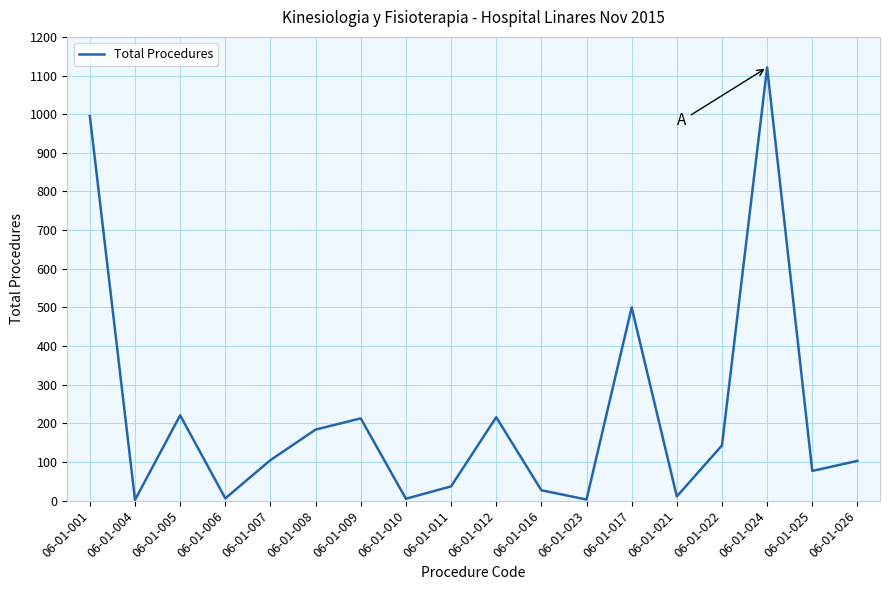

True or false: the data shows 399 at 06-01-024.

False